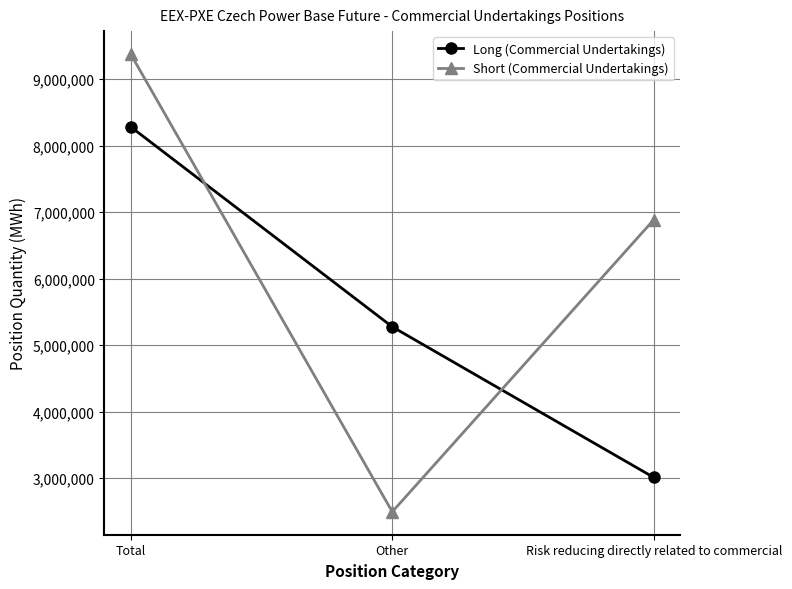

Rank the series at Other from lowest to highest value.

Short (Commercial Undertakings), Long (Commercial Undertakings)